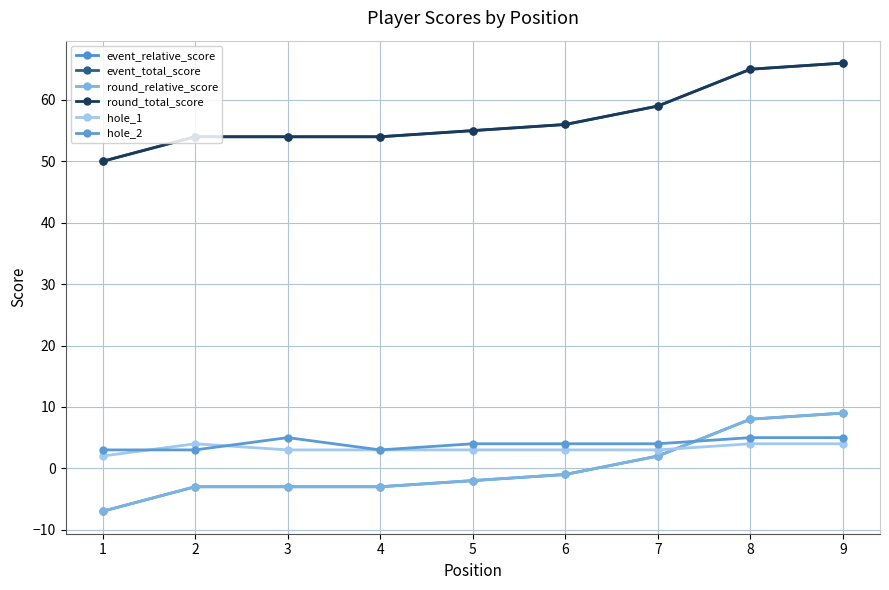

Count the number of categories in the chart.

9